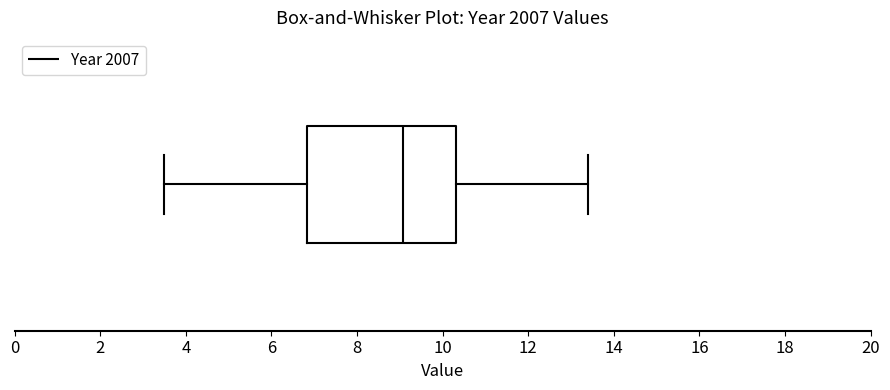

Where is the right edge of the box on the x-axis? The values are not printed on the chart, so give them approximately, as read against the axis.

10.4